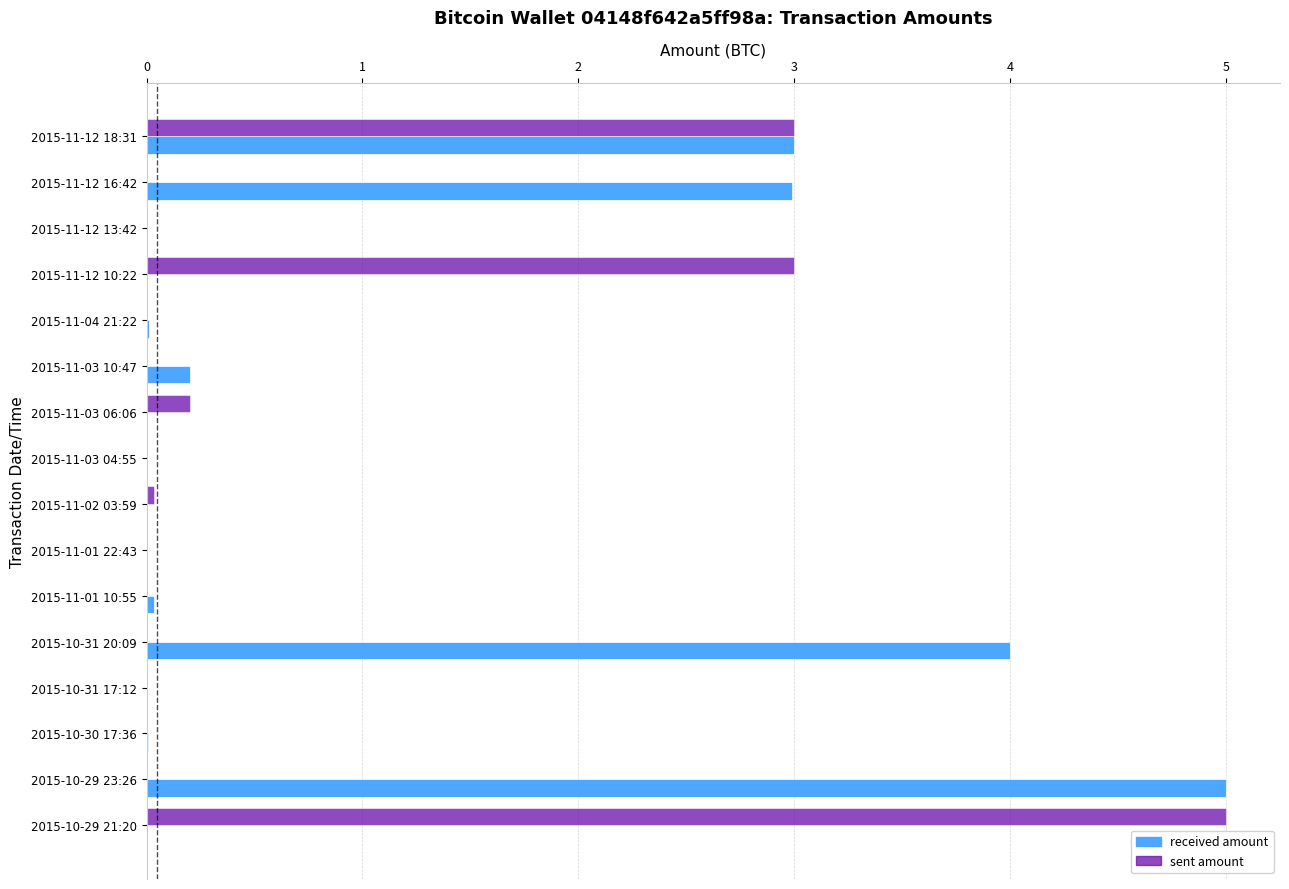

At which label does received amount reach its peak?

2015-10-29 23:26